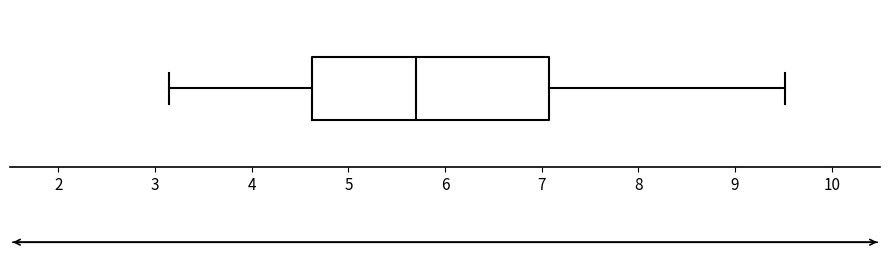

Read this box plot against the x-axis: the position of the median line, the range covered by the box, and the ends of both whiskers. The values are not printed on the chart, so give them approximately, as read against the axis.

median 5.7, box 4.6 to 7.1, whiskers 3.2 to 9.5